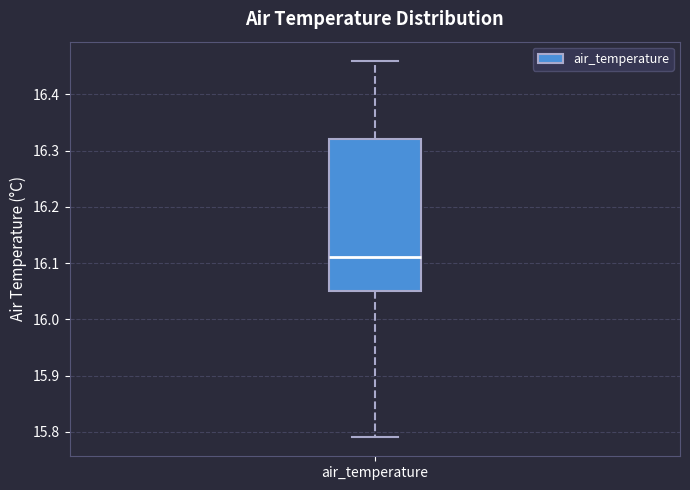

Transcribe this box plot: give where the median line is, the range the box spans, and where the two whiskers end, as read against the y-axis. The values are not printed on the chart, so give them approximately, as read against the axis.

median 16.11, box 16.05 to 16.32, whiskers 15.79 to 16.46